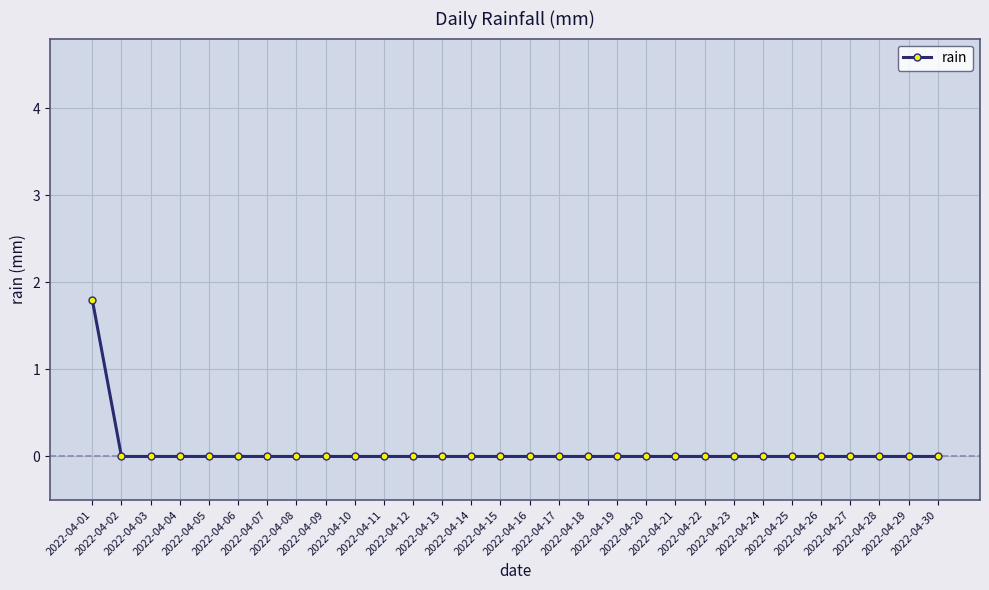

What is the greatest value displayed?

1.8